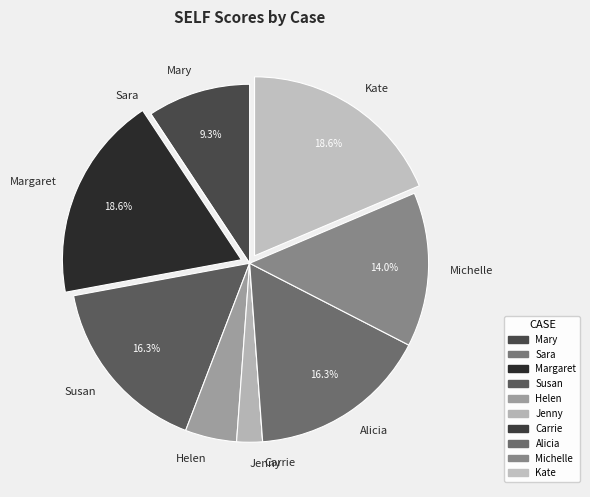

To the nearest percent, what is the difference between the Margaret and Jenny slice percentages?

16%